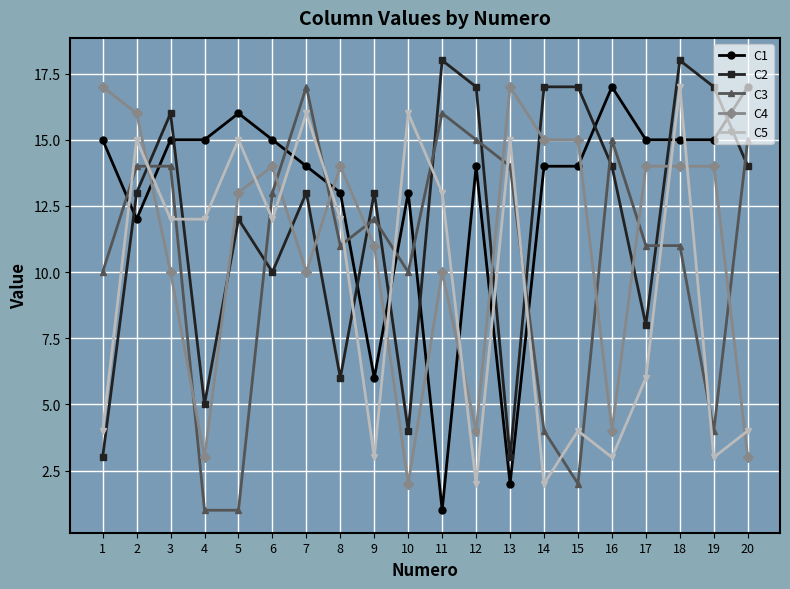

What is the sum of all C3 values?

210